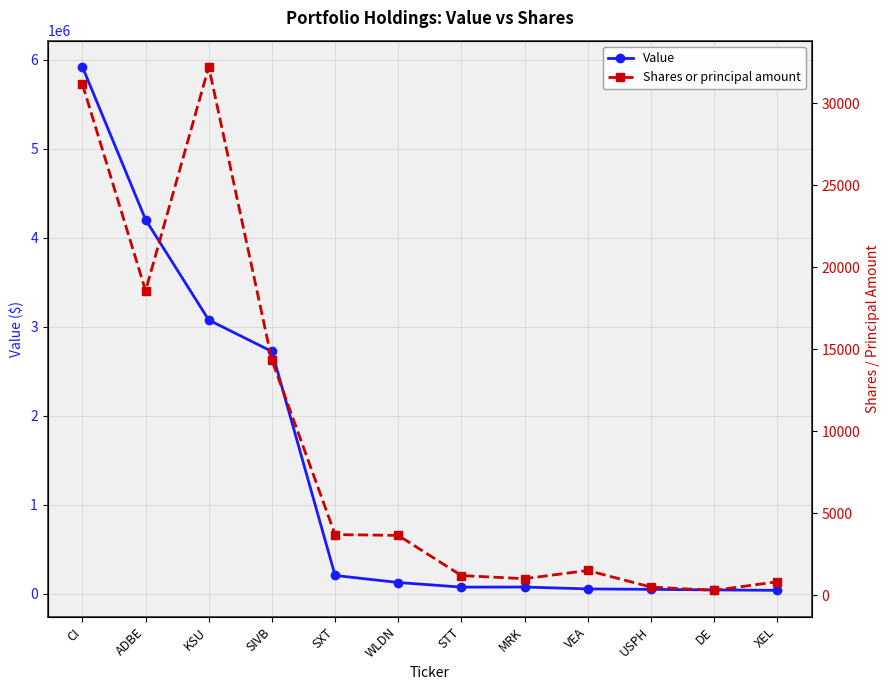

True or false: Shares or principal amount and Value intersect in this chart.

False